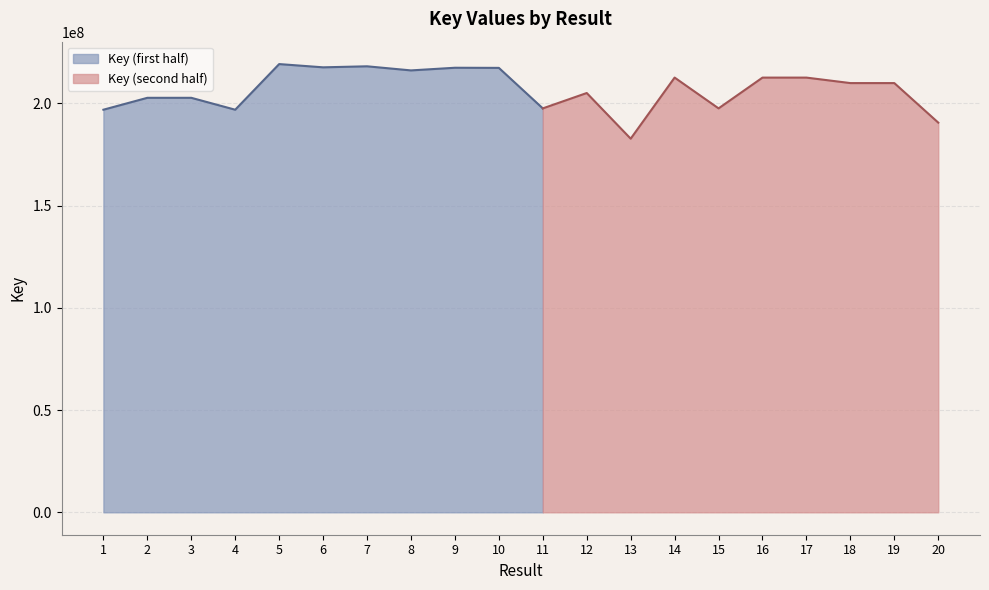

Is it true that the value at 10 is 143820003?

False